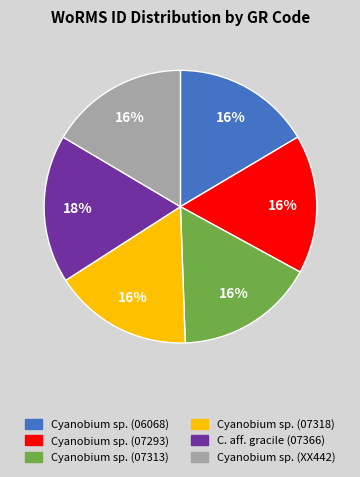

True or false: Cyanobium sp. (07318) accounts for 16% of the total.

True